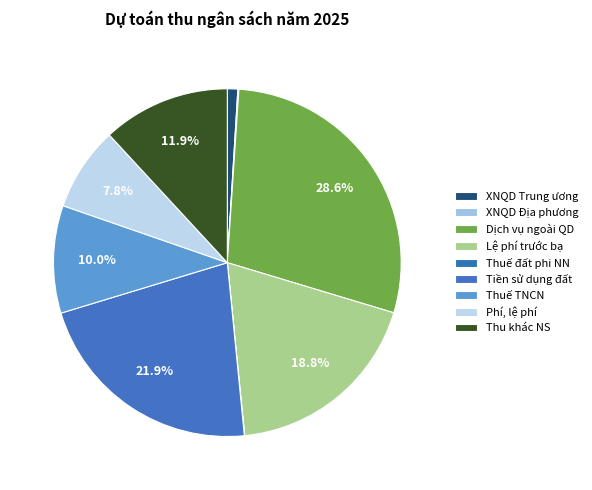

How many slices are in this pie chart?

9